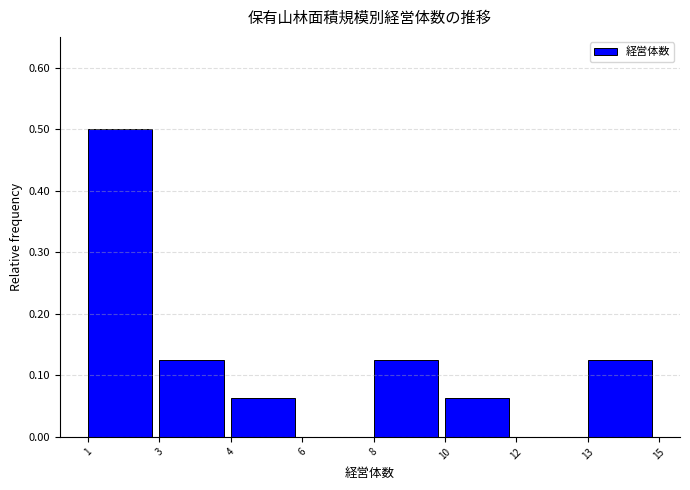

What is the change in value from 6 to 8?

+0.1